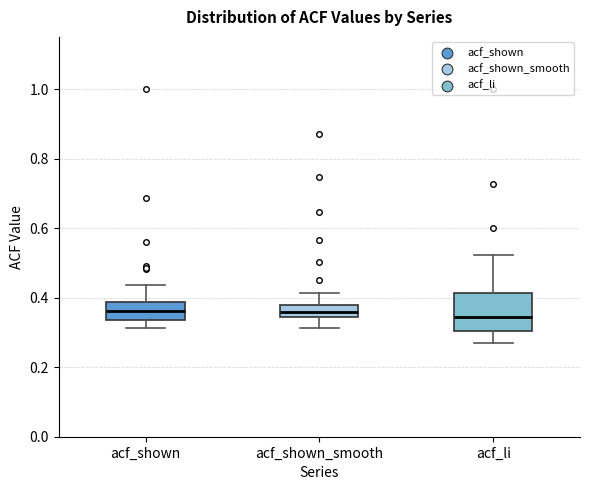

Reading left to right, transcribe this box plot: for each box, give where its median line is, the range the box spans, and where its two whiskers end, as read against the y-axis. The values are not printed on the chart, so give them approximately, as read against the axis.

acf_shown: median 0.36, box 0.34 to 0.38, whiskers 0.32 to 0.44
acf_shown_smooth: median 0.36, box 0.34 to 0.38, whiskers 0.32 to 0.42
acf_li: median 0.34, box 0.30 to 0.42, whiskers 0.28 to 0.52